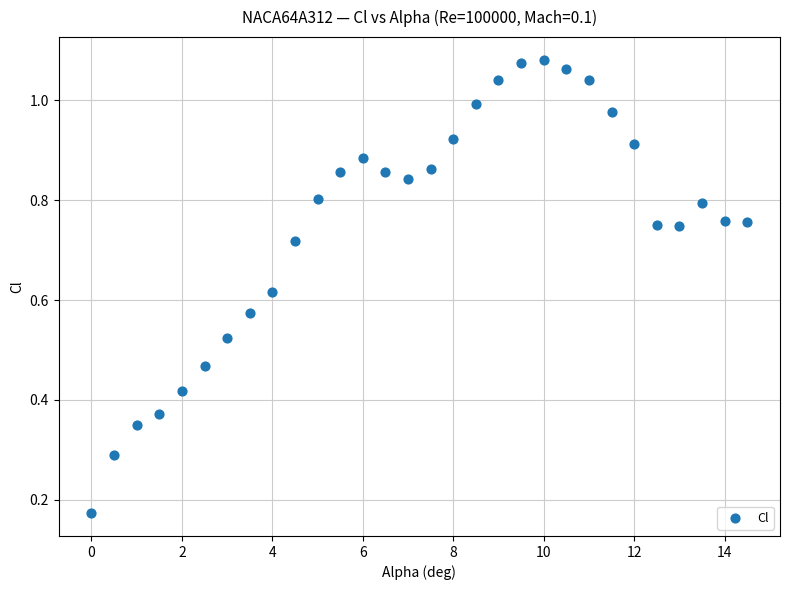

What is the range of X values (max minus min)?

14.5